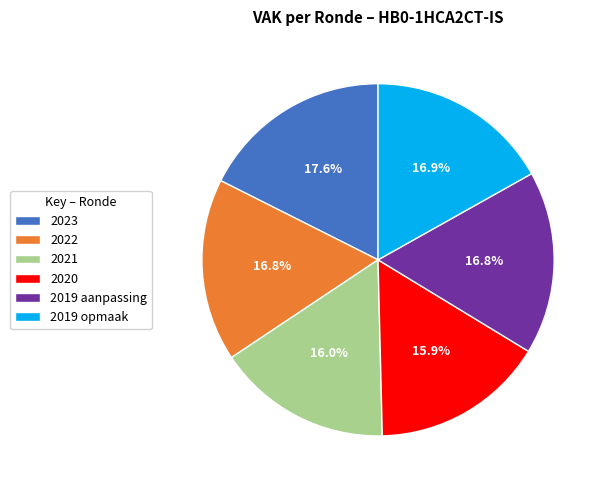

How many segments does this pie chart have?

6